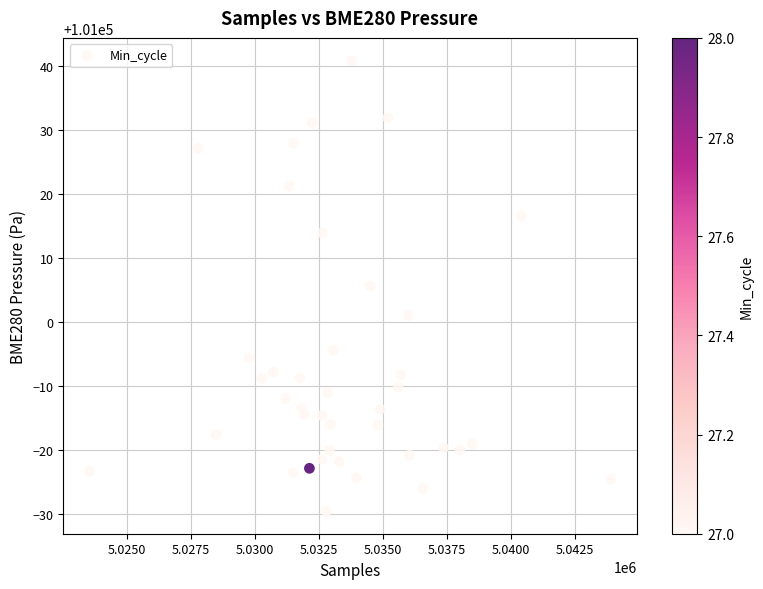

What is the range of Y values (max minus min)?

70.3